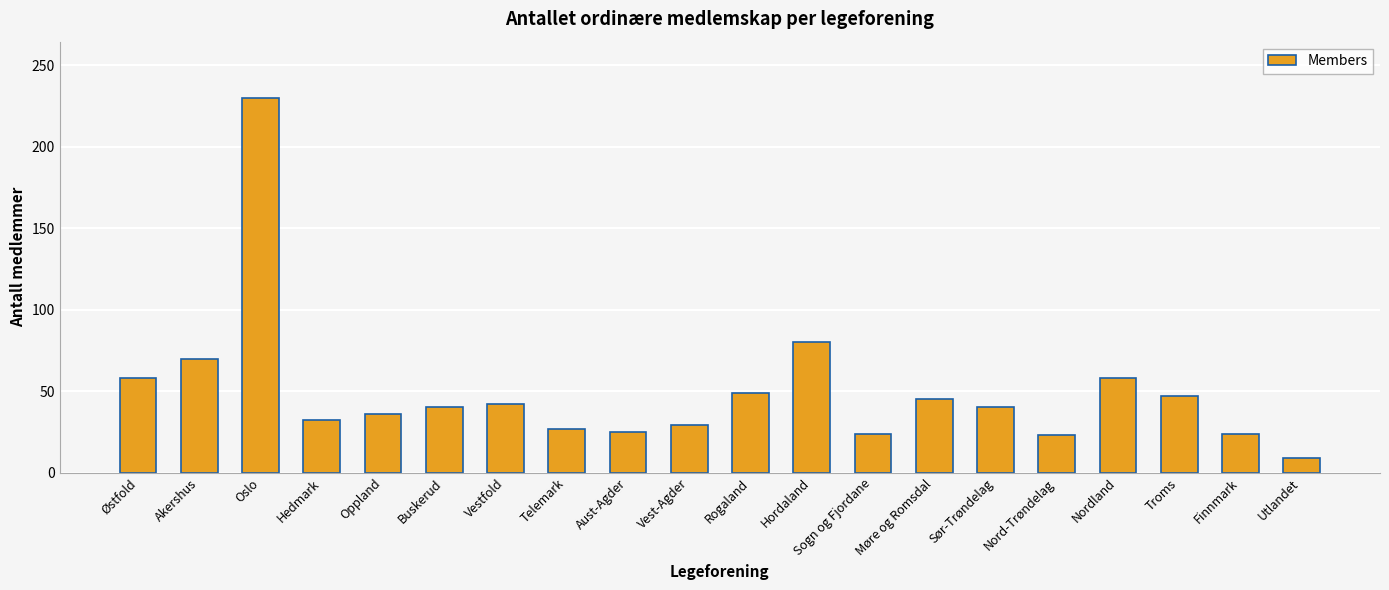

Which label corresponds to the smallest value in the chart?

Utlandet